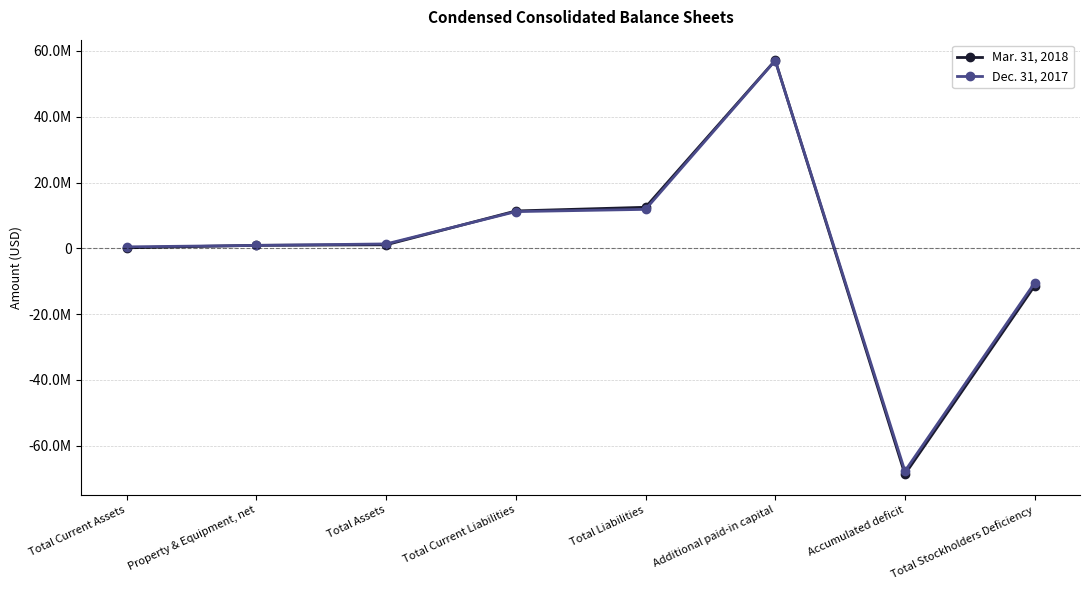

What are all the series names shown in the legend?

Mar. 31, 2018, Dec. 31, 2017